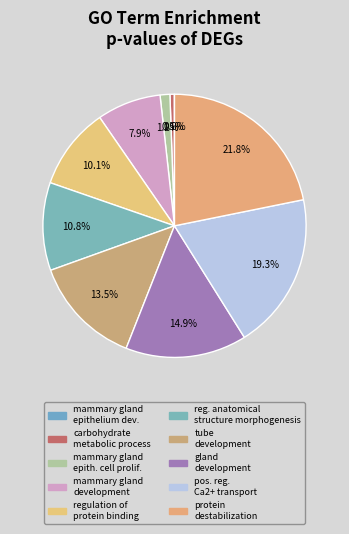

Is there a majority slice in this chart?

No